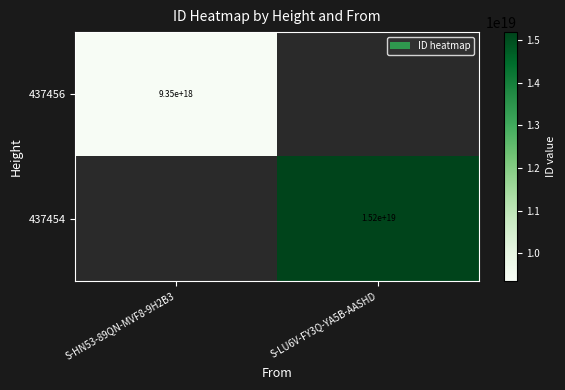

Which has a higher value, S-HN53-89QN-MVF8-9H2B3 or S-LU6V-FY3Q-YA5B-AASHD?

S-LU6V-FY3Q-YA5B-AASHD